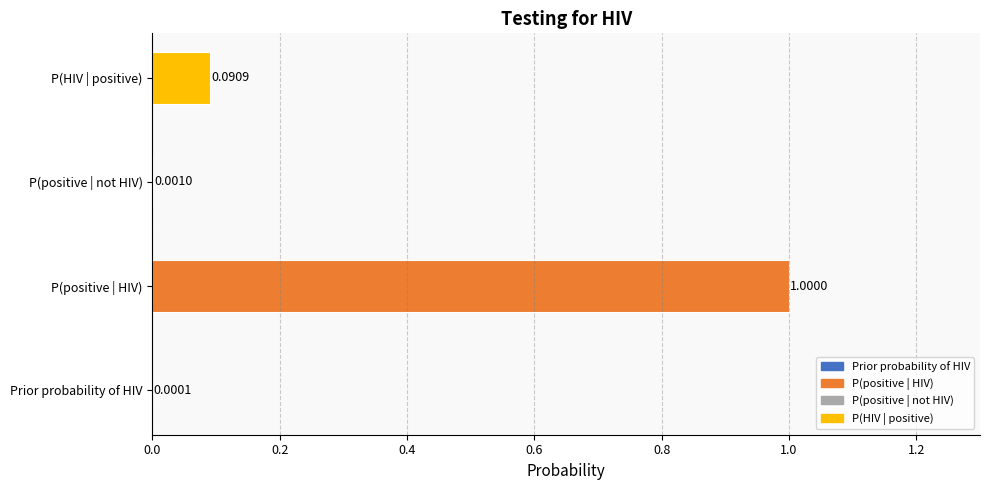

What is the sum of all values?

1.1